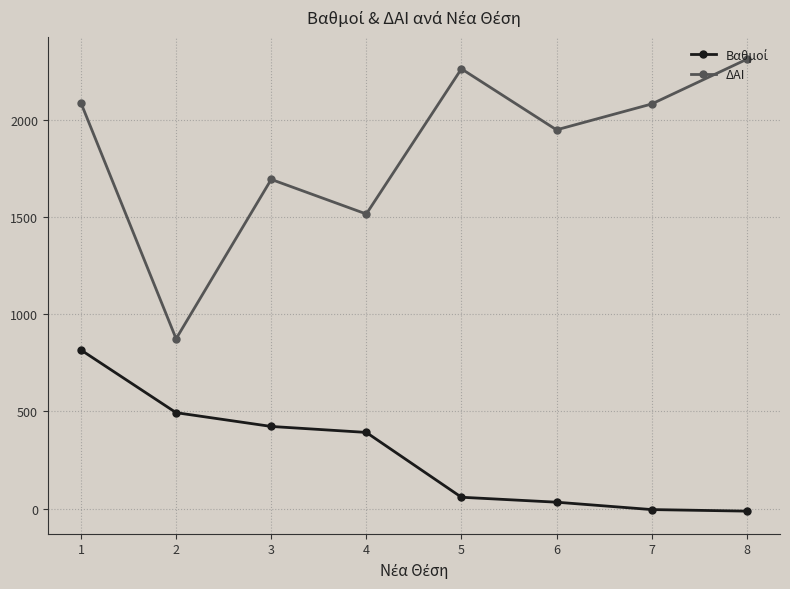

What is the sum of the ΔΑΙ values at 1 and 4?

3603.0